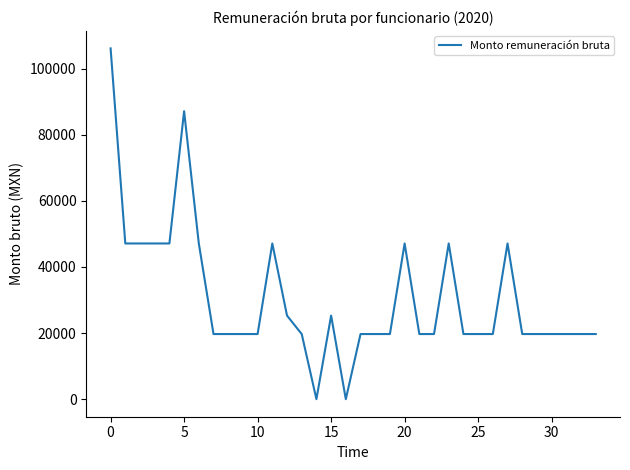

Count the number of values greater than 19703.

32